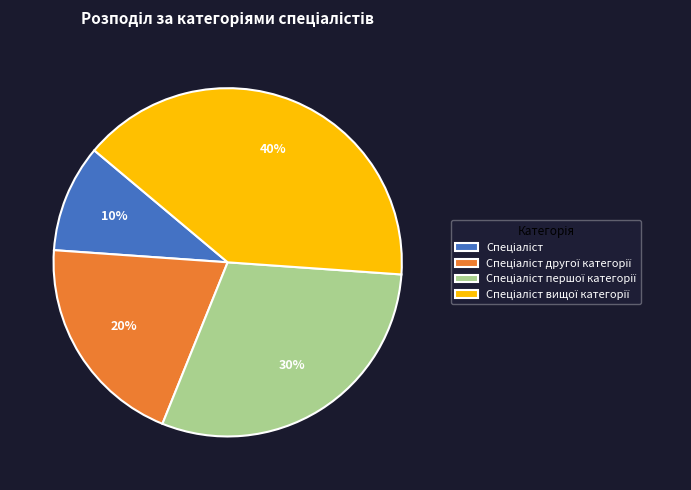

Is there a majority slice in this chart?

No